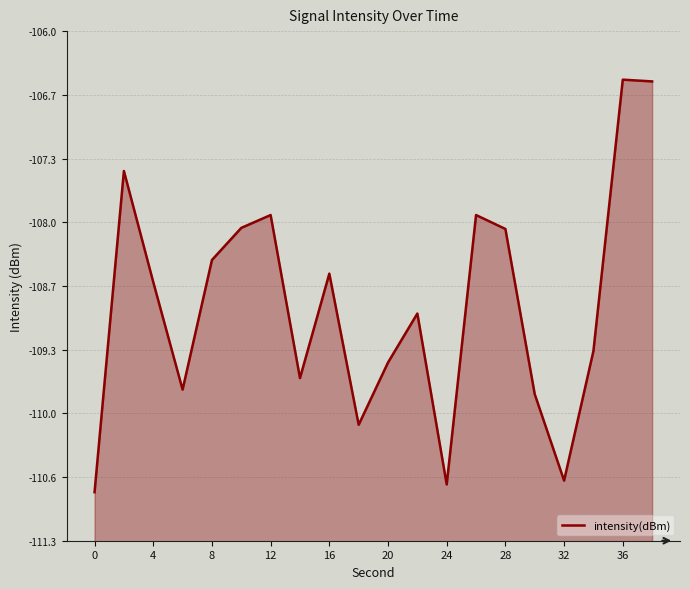

Is it true that the value at 36 is -70.8?

False